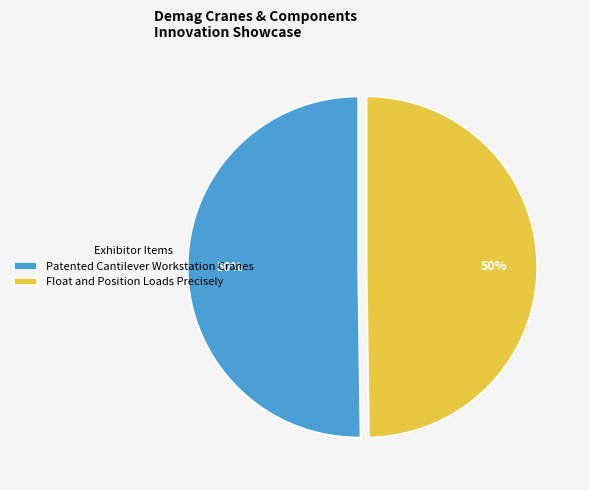

What is the ratio of the value at Float and Position Loads Precisely to the value at Patented Cantilever Workstation Cranes?

1.0